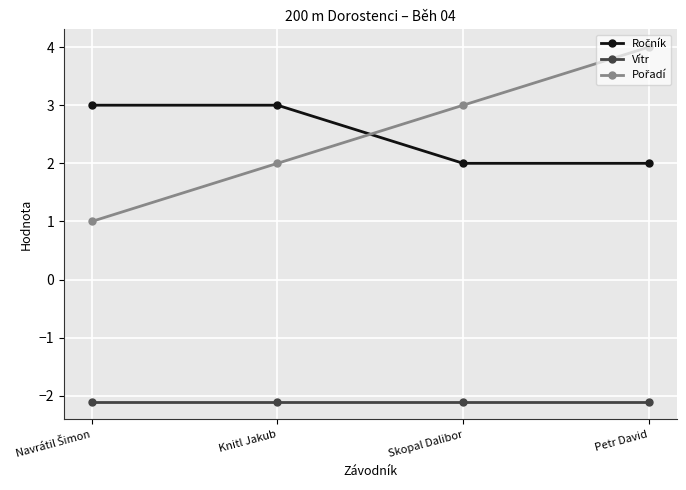

At which category is the sum across all series the highest?

Petr David